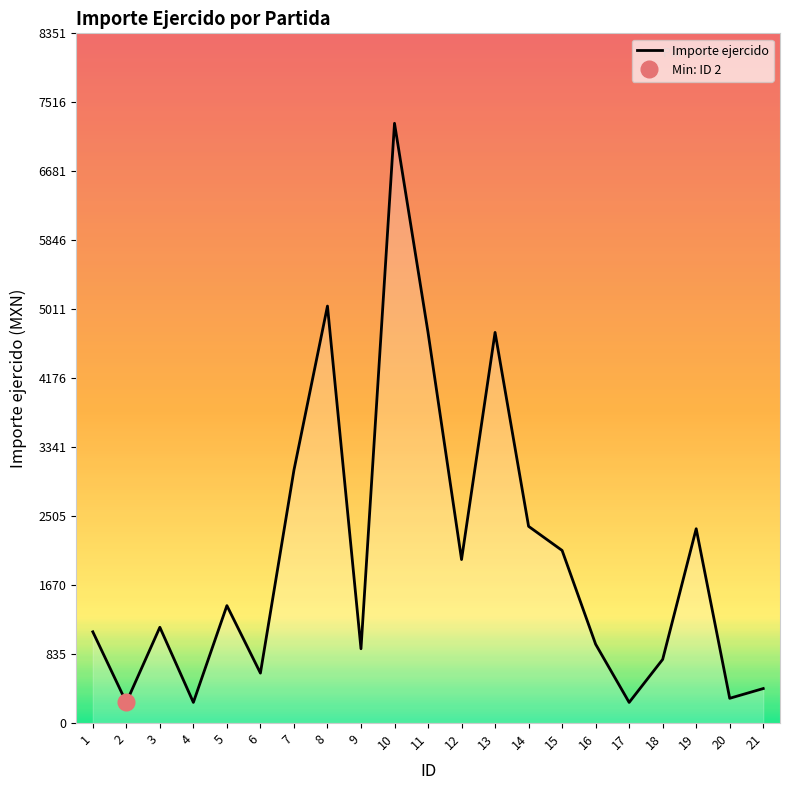

What is the sum of all values?

42024.1